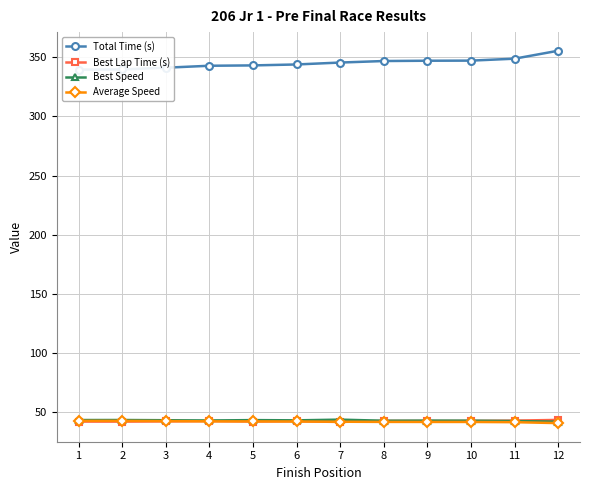

True or false: Best Speed has a value of 27.7 at 11.

False